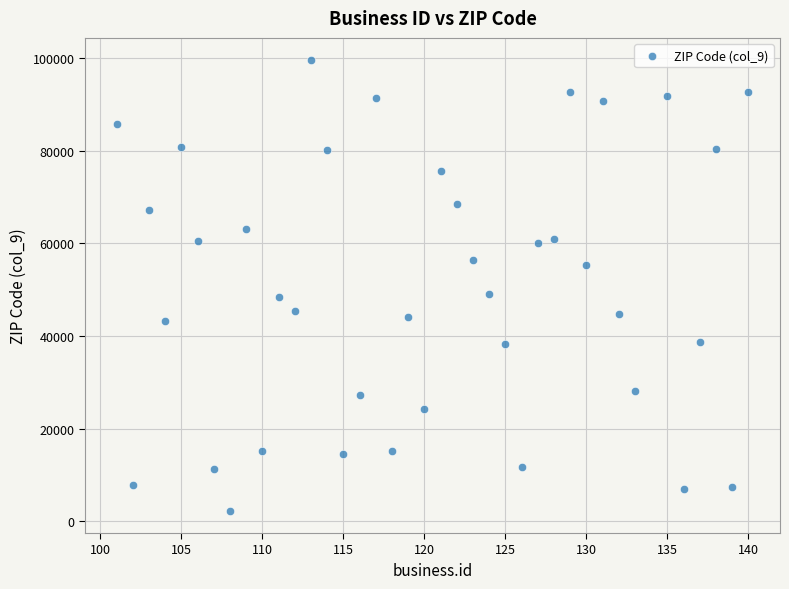

What is the range of Y values (max minus min)?

97186